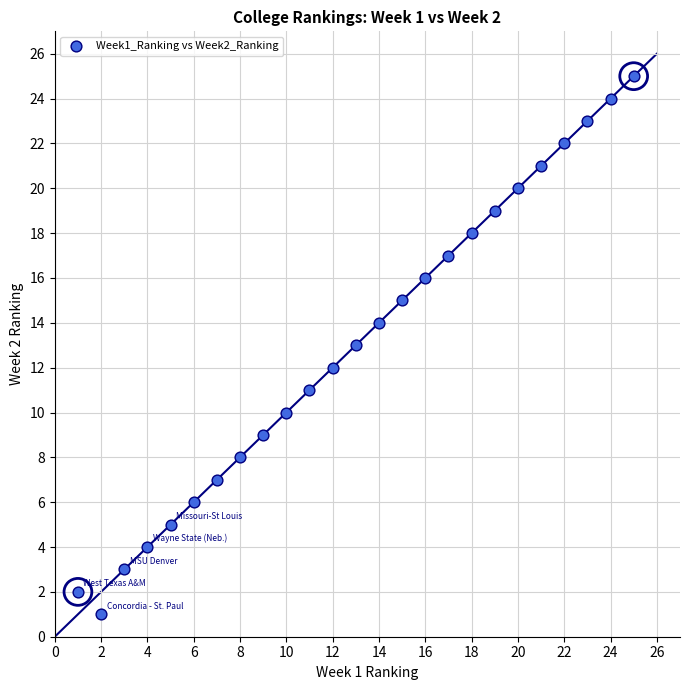

What is the range of Y values (max minus min)?

24